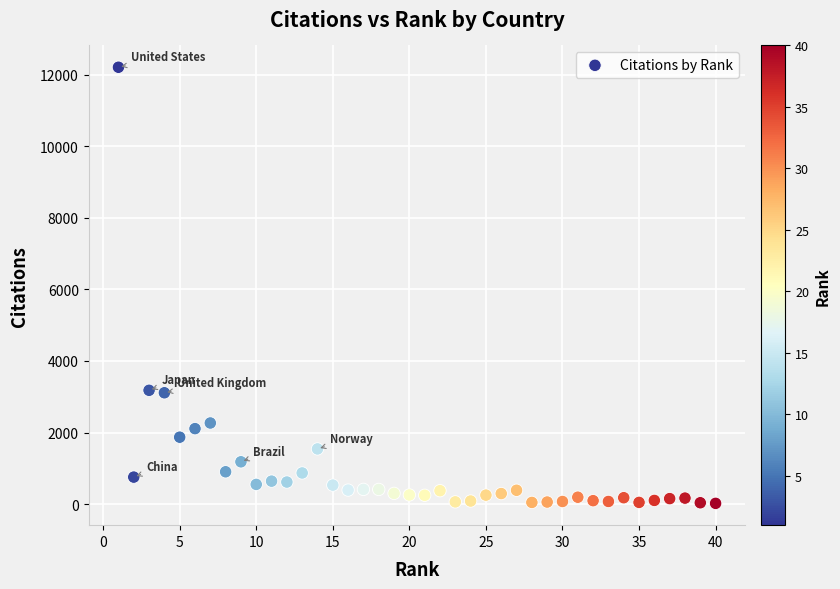

What is the range of X values (max minus min)?

39